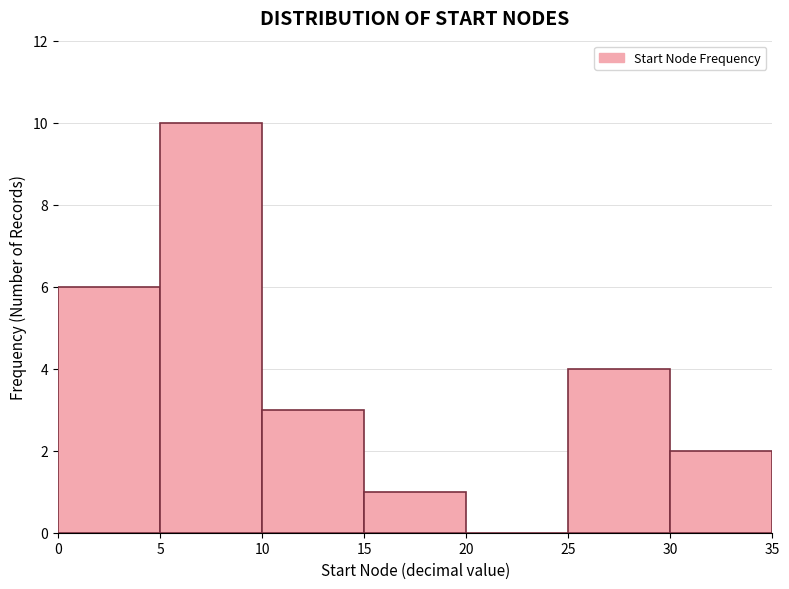

Over which range of the x-axis is the bar tallest?

5 to 10